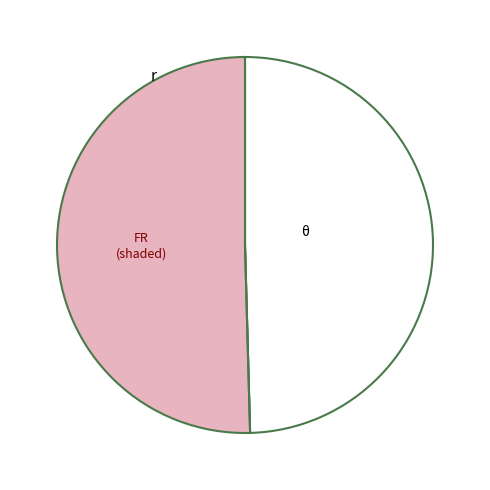

Is there any slice that represents more than half of the pie?

Yes